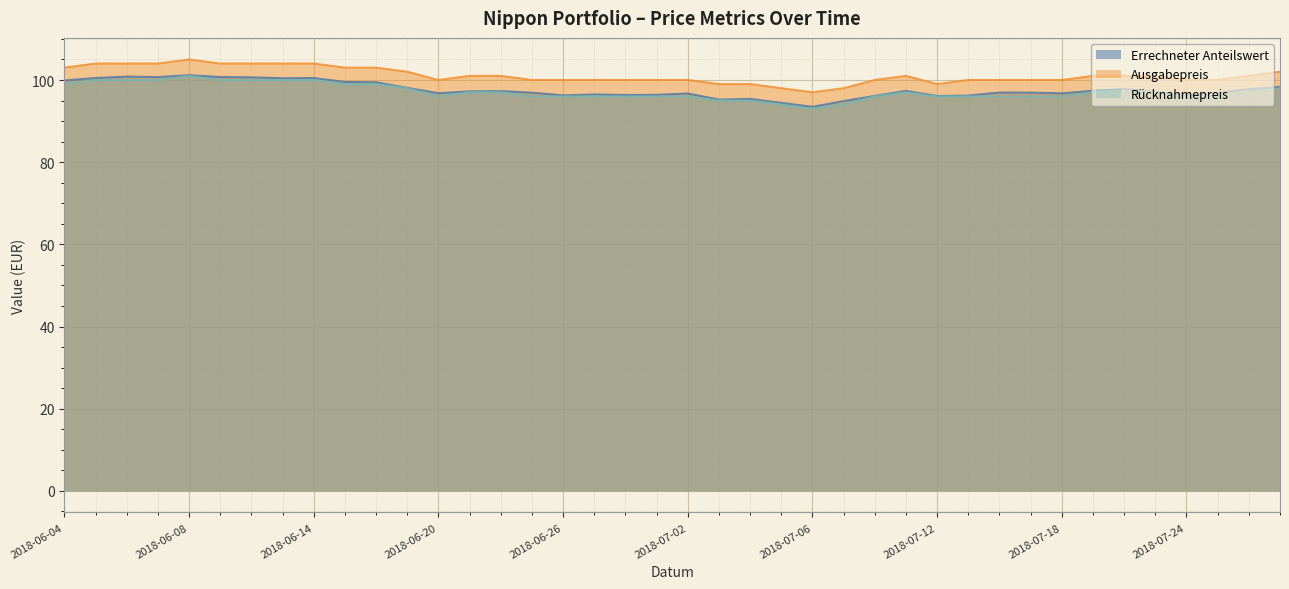

True or false: Errechneter Anteilswert and Rücknahmepreis cross at least once.

False